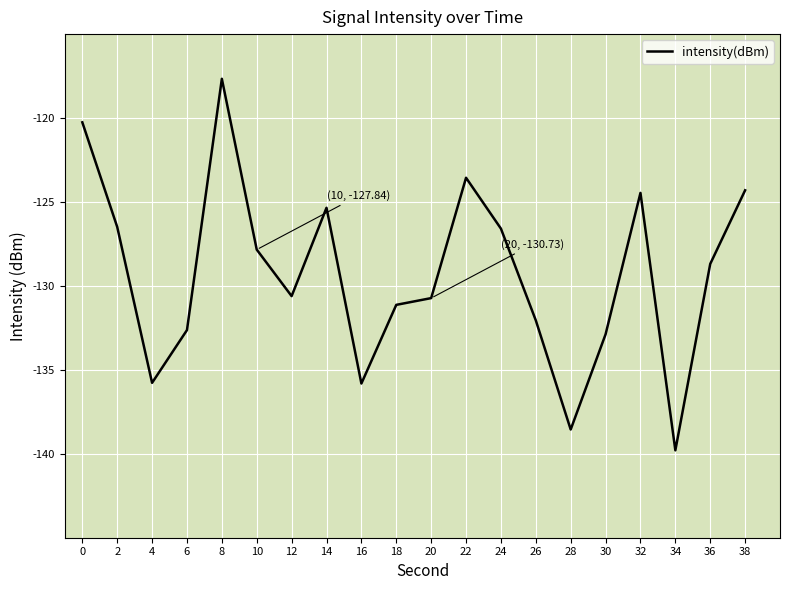

True or false: the data has more than 1 interior local peaks.

True